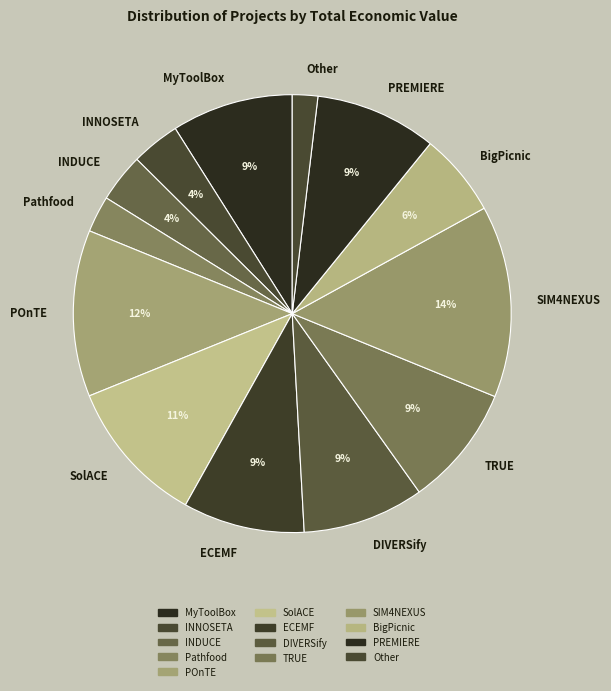

To the nearest percent, what is the average slice percentage?

8%